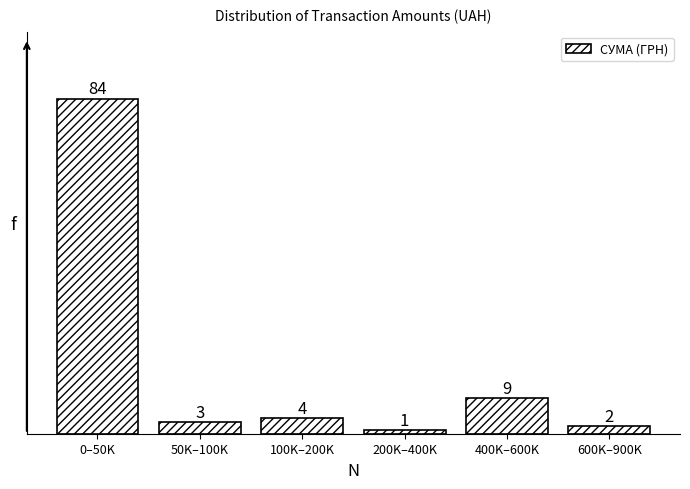

Reading left to right, extract all data points from this chart.

84	3	4	1	9	2